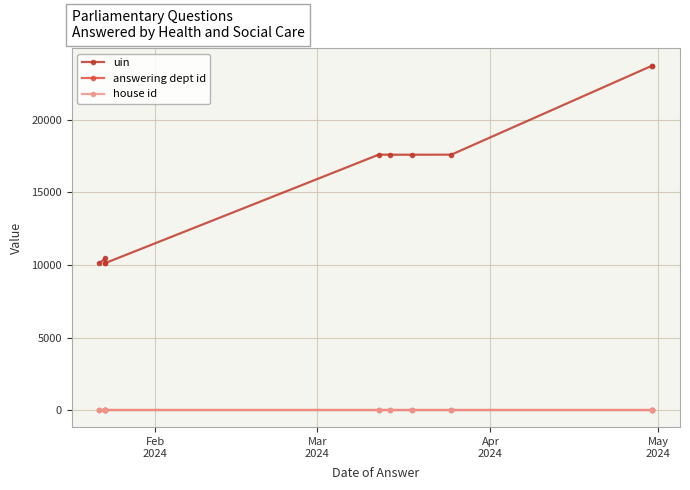

How many data points does each series have?

10